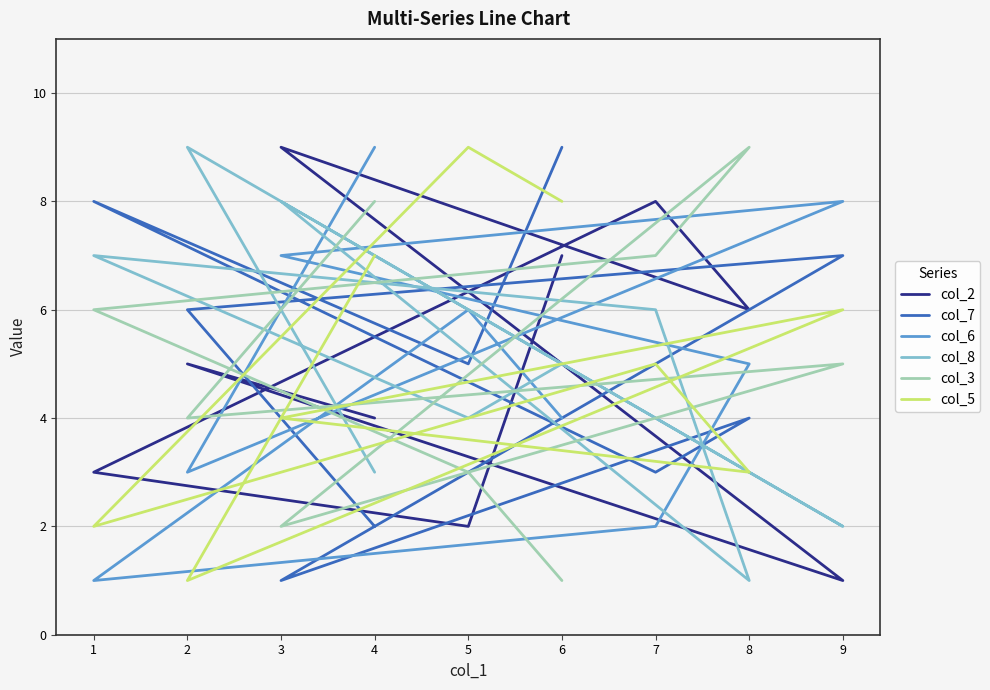

At how many categories does at least one series exceed 5?

9